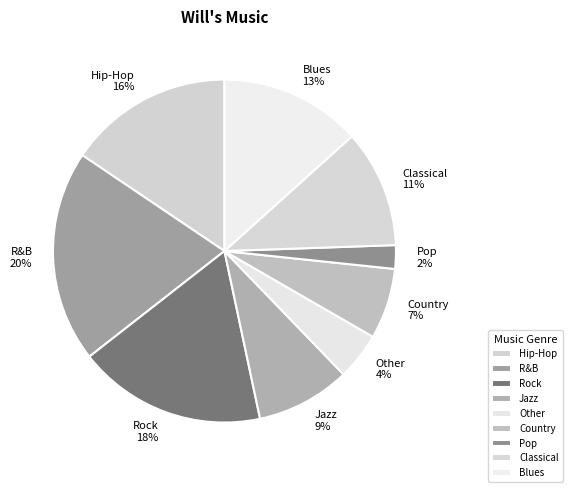

Does any single category account for the majority?

No